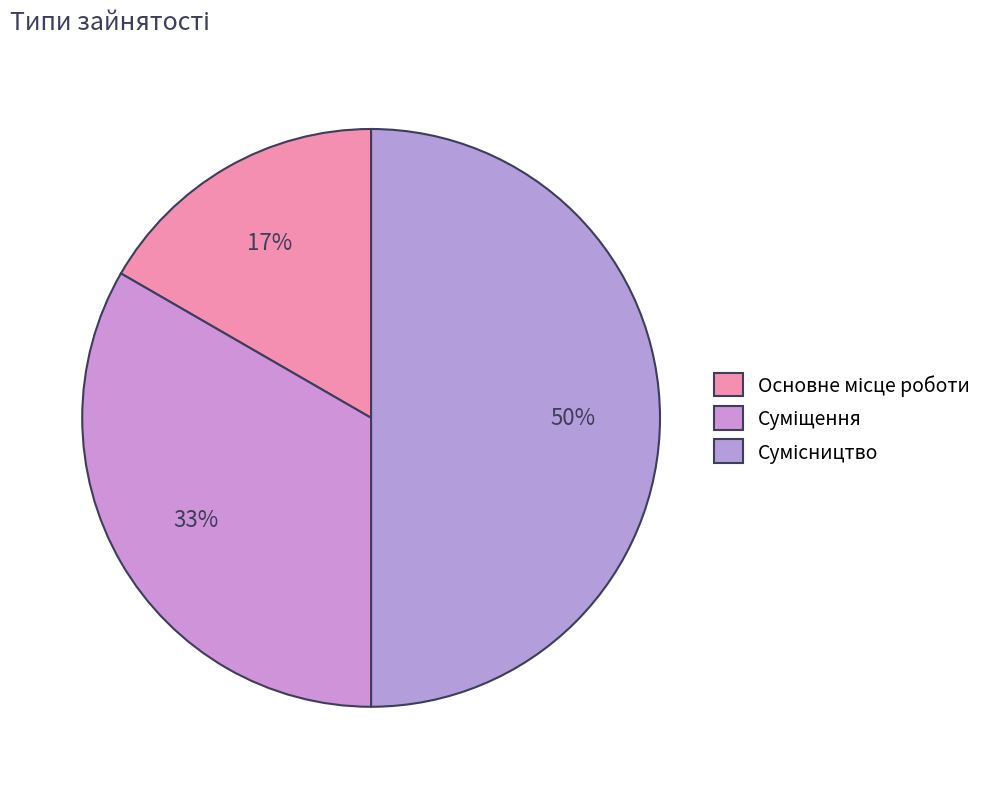

How many segments does this pie chart have?

3